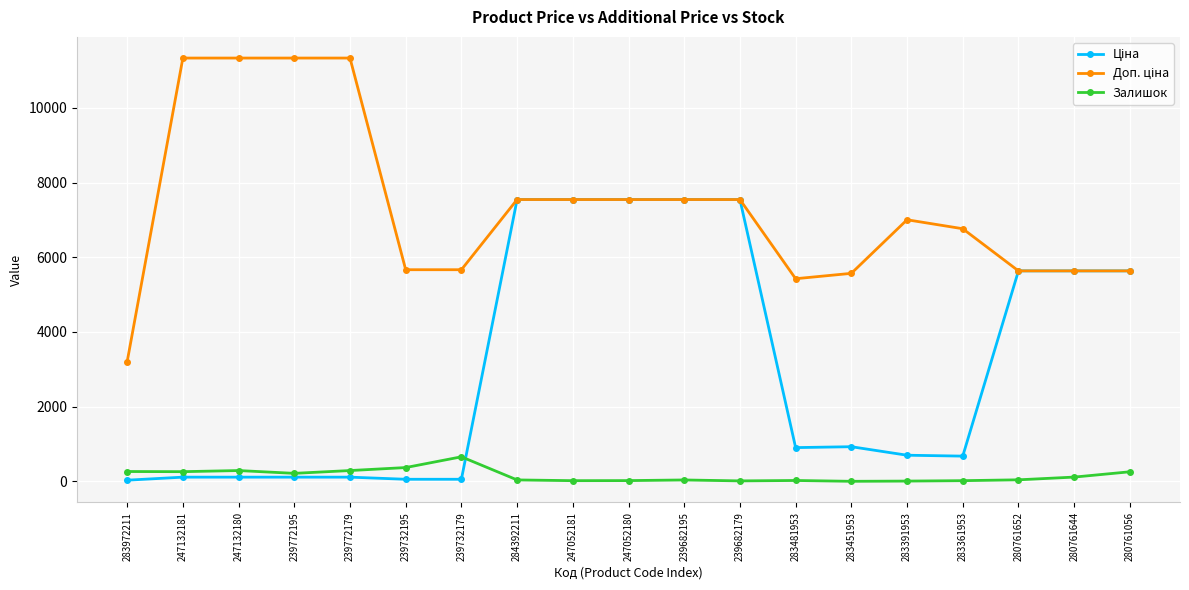

What is the value of the Залишок point at the 16th from the left?

19.0